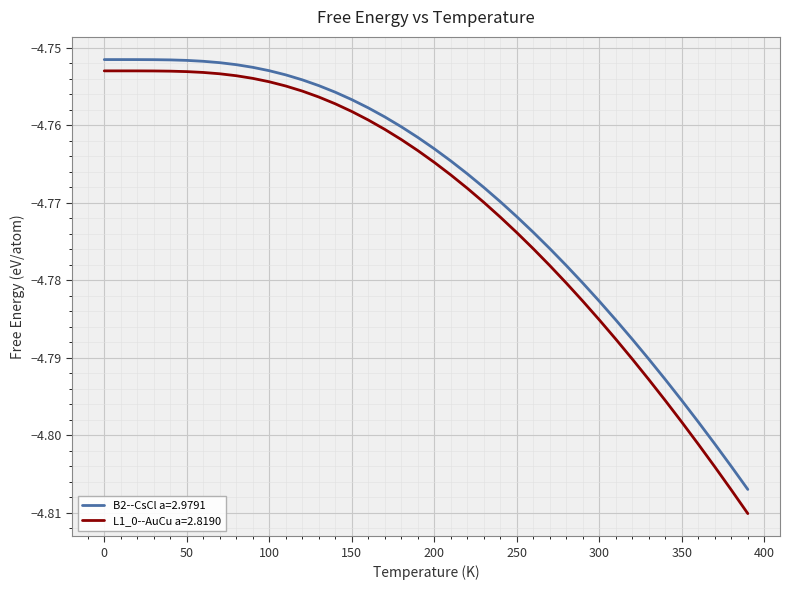

True or false: L1_0--AuCu a=2.8190 and B2--CsCl a=2.9791 cross at least once.

False